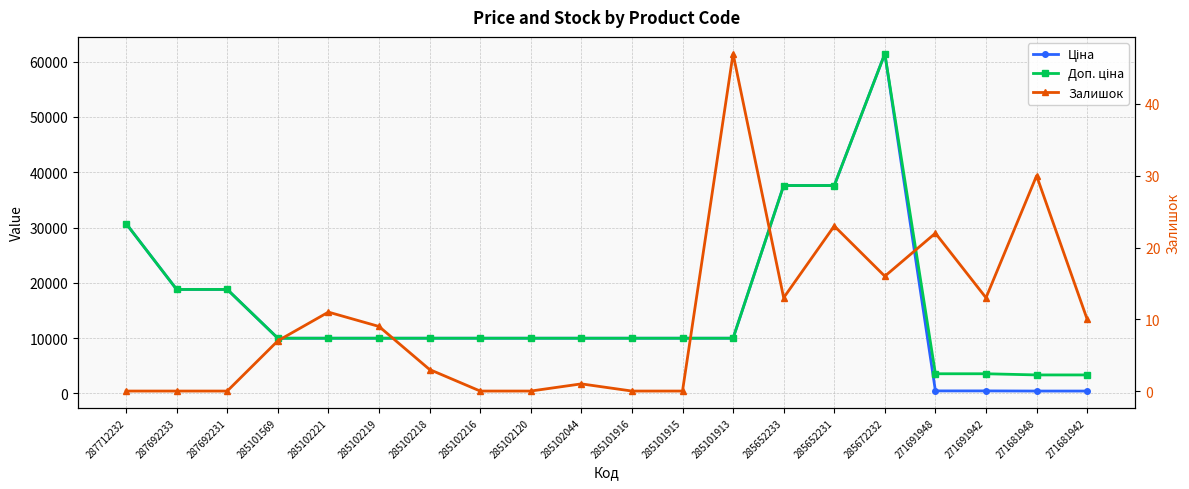

At which category is the sum across all series the highest?

285672232